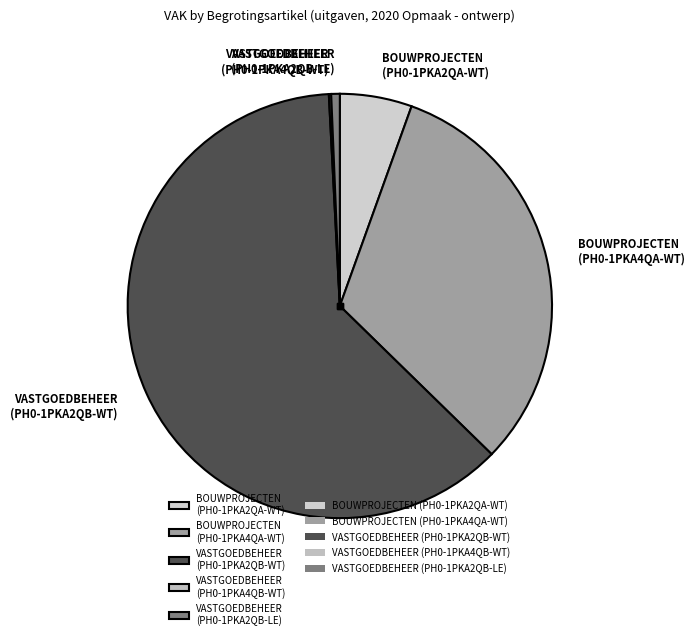

Do VASTGOEDBEHEER (PH0-1PKA2QB-WT) and VASTGOEDBEHEER (PH0-1PKA2QB-LE) together represent more than half of the pie?

Yes